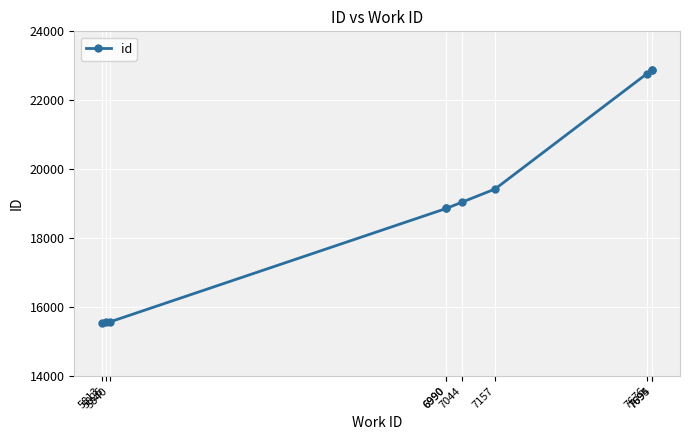

How many values exceed 19044?

4